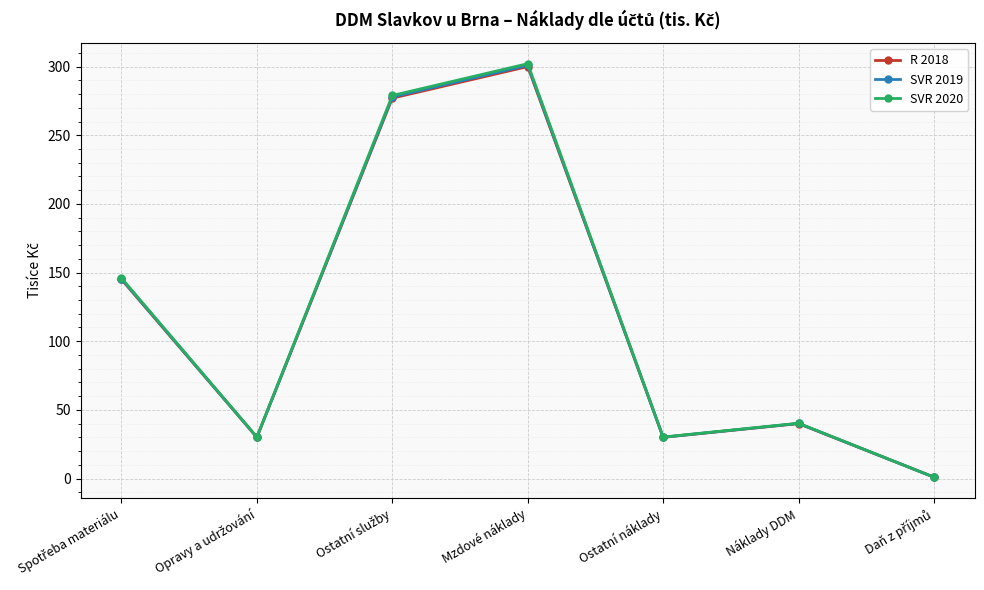

Is it true that SVR 2020 equals 302.1 at Mzdové náklady?

True